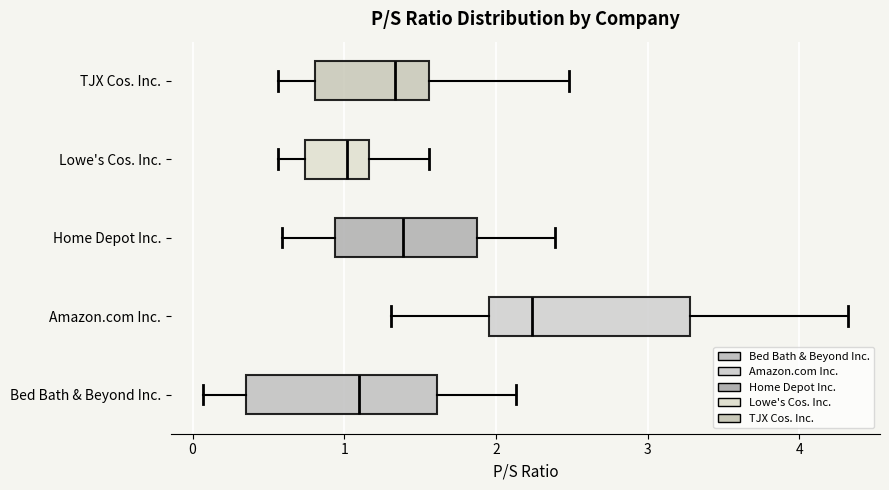

Reading bottom to top, read every box against the x-axis: the position of its median line, the range the box covers, and the ends of its whiskers. The values are not printed on the chart, so give them approximately, as read against the axis.

Bed Bath & Beyond Inc.: median 1.1, box 0.4 to 1.6, whiskers 0.1 to 2.1
Amazon.com Inc.: median 2.2, box 2.0 to 3.3, whiskers 1.3 to 4.3
Home Depot Inc.: median 1.4, box 0.9 to 1.9, whiskers 0.6 to 2.4
Lowe's Cos. Inc.: median 1.0, box 0.7 to 1.2, whiskers 0.6 to 1.6
TJX Cos. Inc.: median 1.3, box 0.8 to 1.6, whiskers 0.6 to 2.5